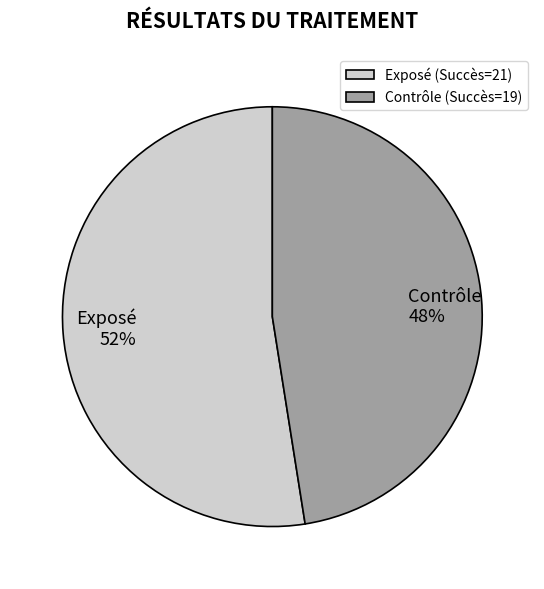

Combined, do Exposé (Succès=21) and Contrôle (Succès=19) account for over 50%?

Yes